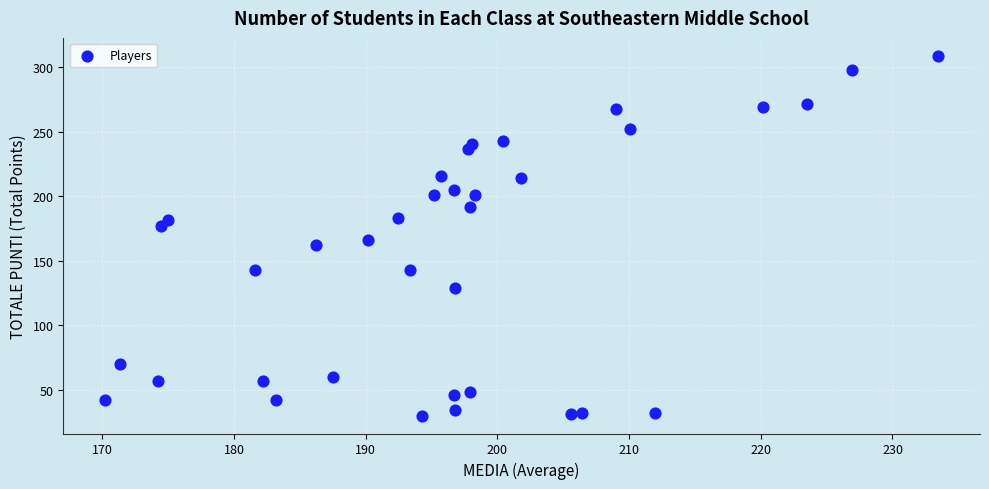

What is the range of Y values (max minus min)?

279